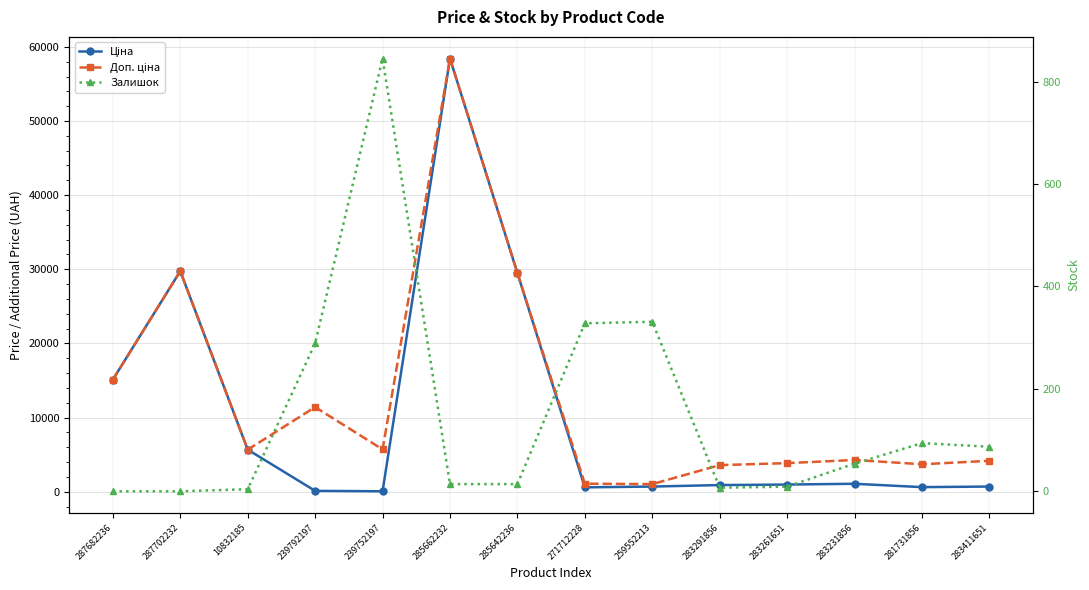

True or false: Залишок and Доп. ціна cross at least once.

False